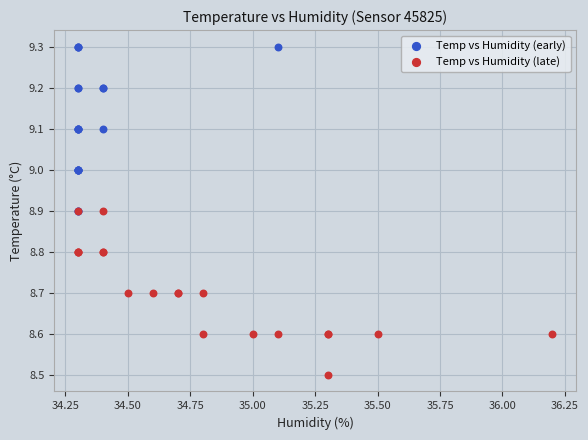

Which series contains the highest Y value?

Temp vs Humidity (early)